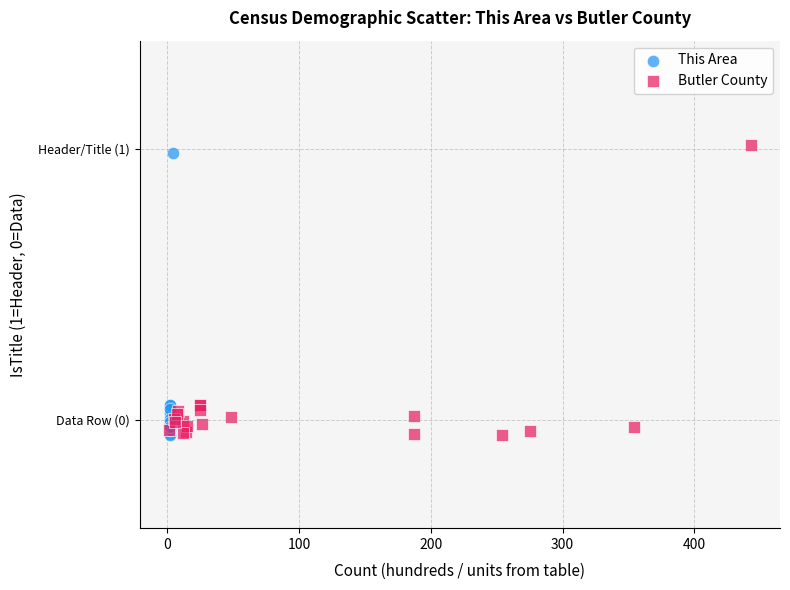

Which series has the largest Y range (max minus min)?

Butler County